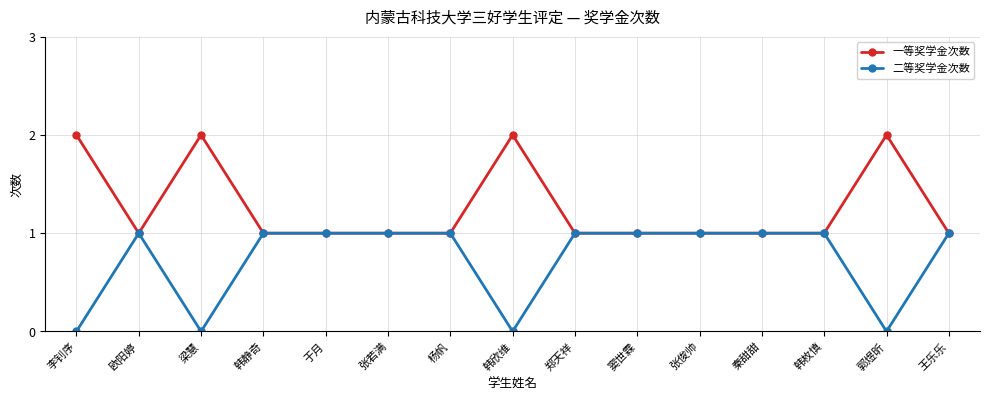

Where is the first local maximum for 二等奖学金次数?

欧阳婷